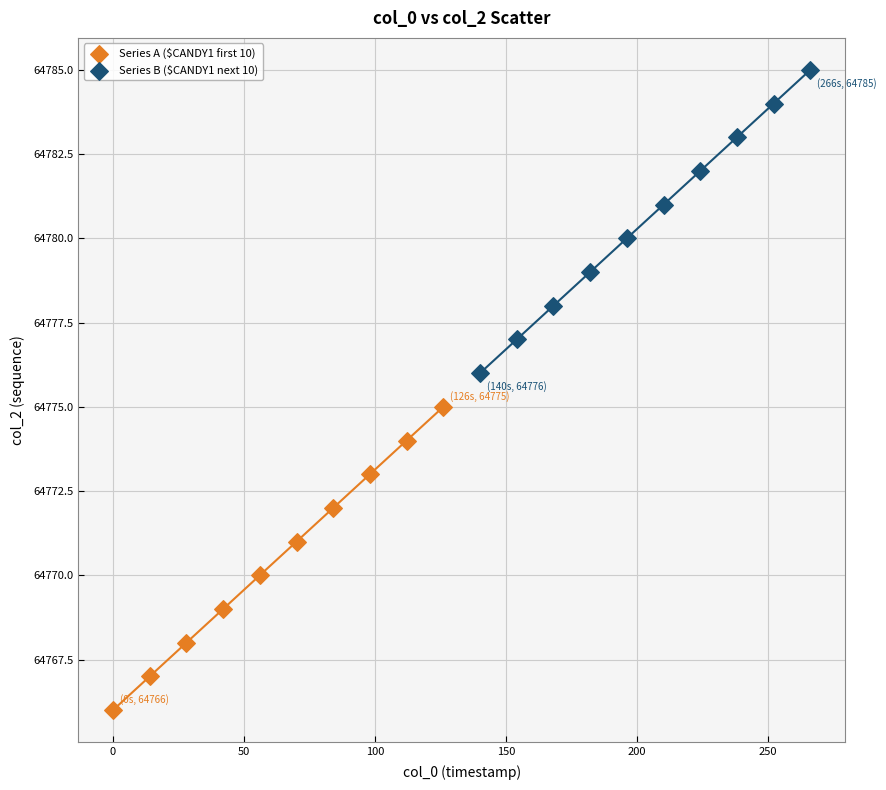

What are all the series names shown in the legend?

Series A ($CANDY1 first 10), Series B ($CANDY1 next 10)